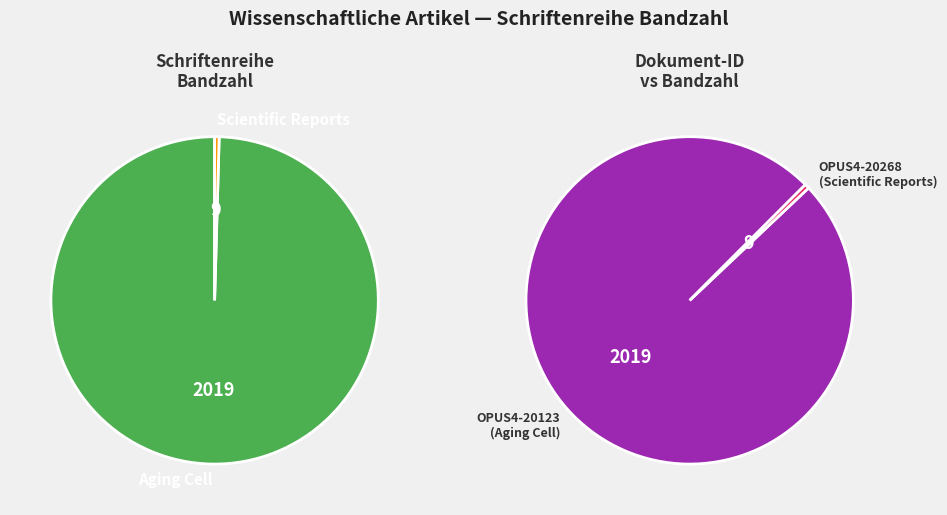

Does Scientific Reports represent more than half of the total?

No